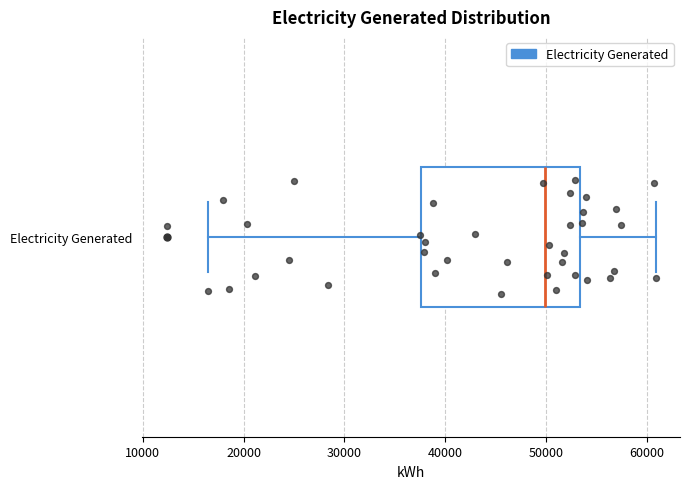

Read this box plot against the x-axis: the position of the median line, the range covered by the box, and the ends of both whiskers. The values are not printed on the chart, so give them approximately, as read against the axis.

median 50000, box 38000 to 53000, whiskers 17000 to 61000